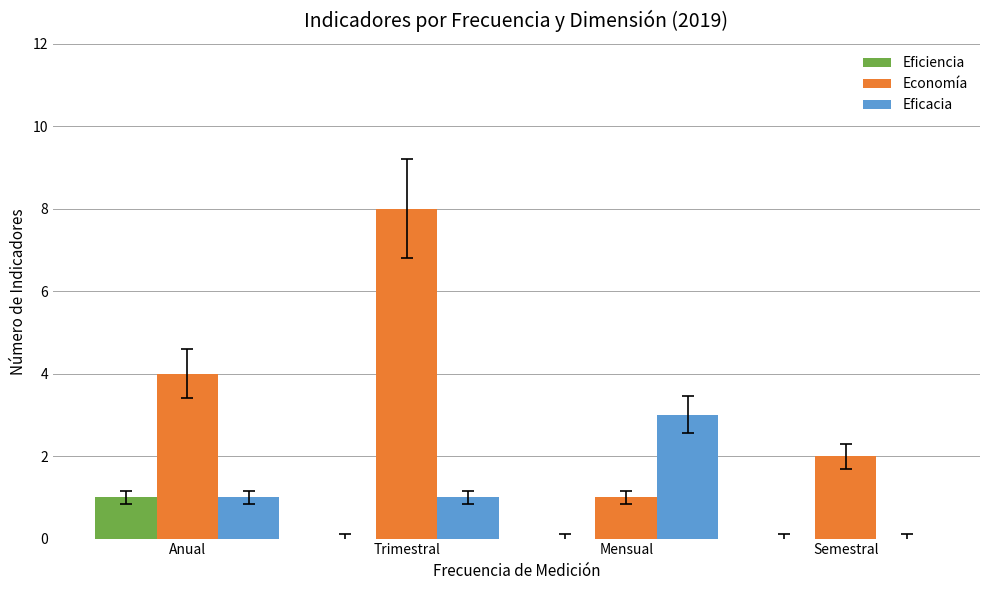

What is the highest value of the Eficiencia series?

1